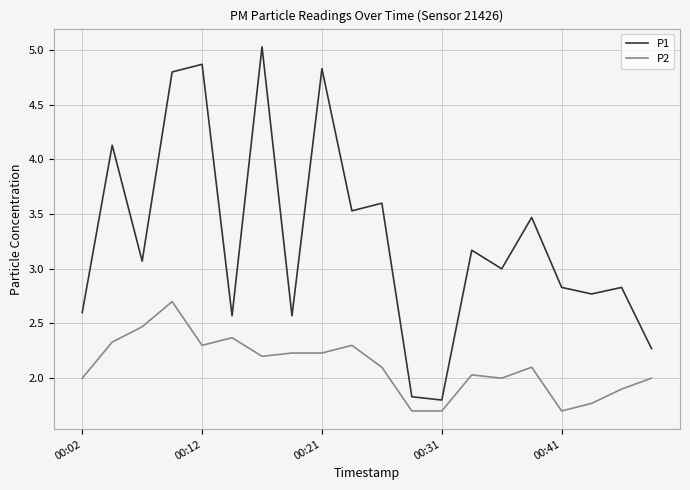

Which series has the largest total across all categories?

P1